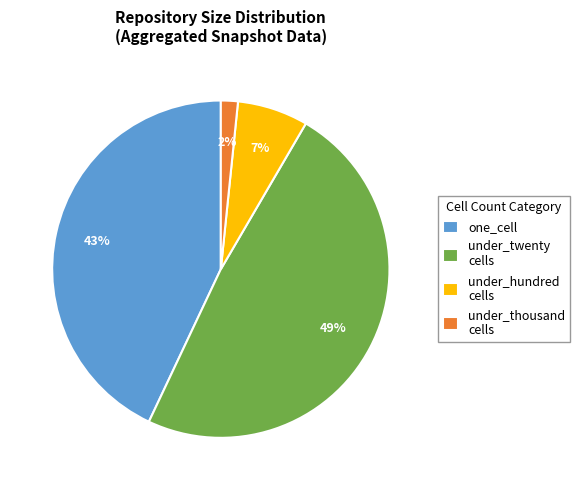

Which has a higher value, under_hundred cells or under_thousand cells?

under_hundred cells